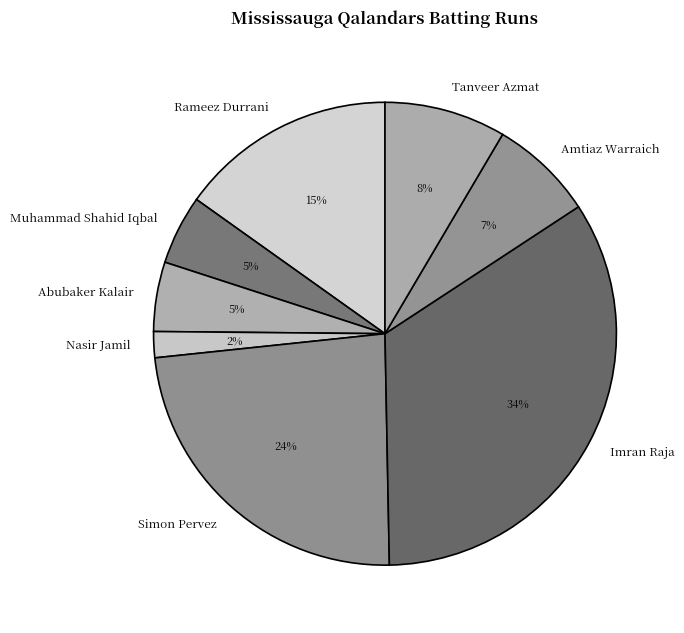

What is the ratio of the value at Amtiaz Warraich to the value at Rameez Durrani?

0.5